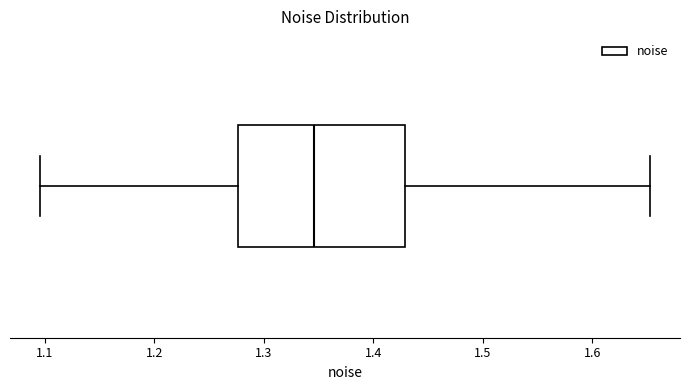

Transcribe this box plot: give where the median line is, the range the box spans, and where the two whiskers end, as read against the x-axis. The values are not printed on the chart, so give them approximately, as read against the axis.

median 1.35, box 1.28 to 1.43, whiskers 1.10 to 1.65